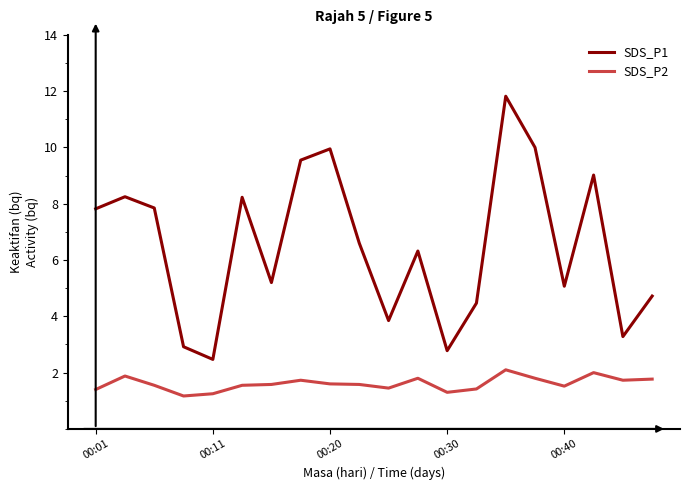

What is the lowest value of the SDS_P1 series?

2.5